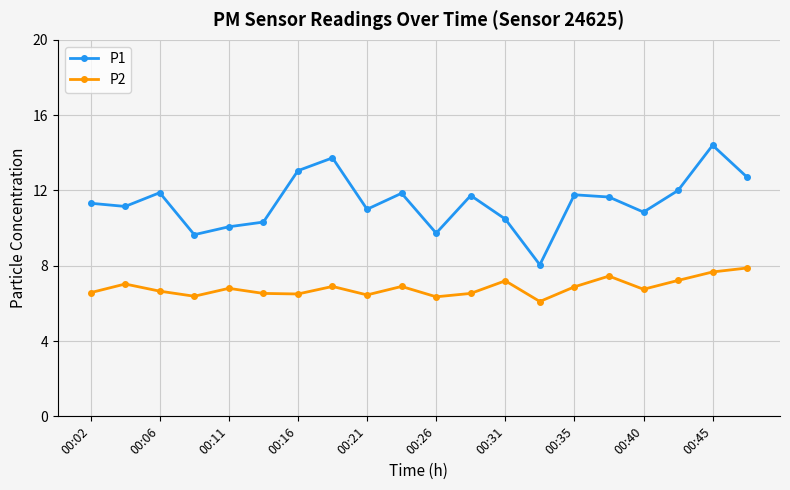

List the series in order of their peak value, lowest first.

P2, P1